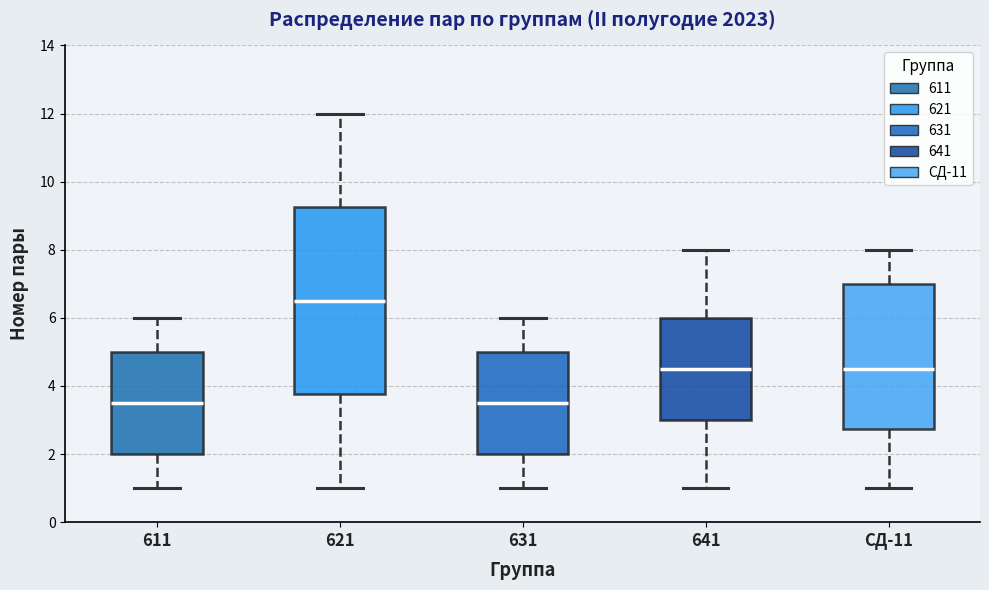

Reading left to right, read every box against the y-axis: the position of its median line, the range the box covers, and the ends of its whiskers. The values are not printed on the chart, so give them approximately, as read against the axis.

611: median 3.6, box 2.0 to 5.0, whiskers 1.0 to 6.0
621: median 6.6, box 3.8 to 9.2, whiskers 1.0 to 12.0
631: median 3.6, box 2.0 to 5.0, whiskers 1.0 to 6.0
641: median 4.6, box 3.0 to 6.0, whiskers 1.0 to 8.0
СД-11: median 4.6, box 2.8 to 7.0, whiskers 1.0 to 8.0